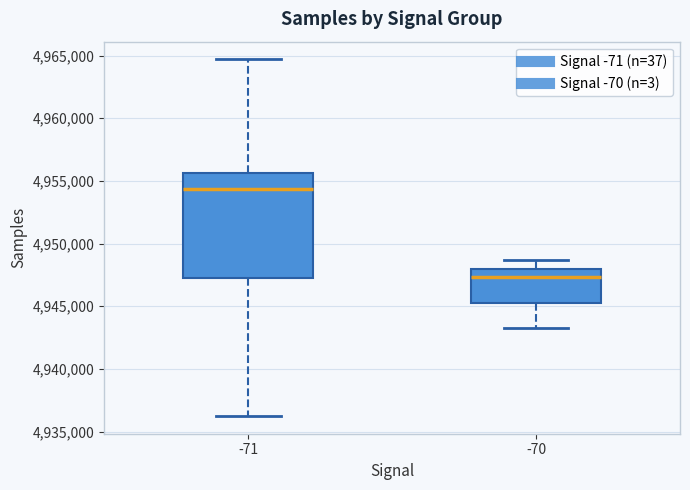

Reading left to right, read every box against the y-axis: the position of its median line, the range the box covers, and the ends of its whiskers. The values are not printed on the chart, so give them approximately, as read against the axis.

-71: median 4954500, box 4947500 to 4955500, whiskers 4936000 to 4964500
-70: median 4947500, box 4945500 to 4948000, whiskers 4943500 to 4948500